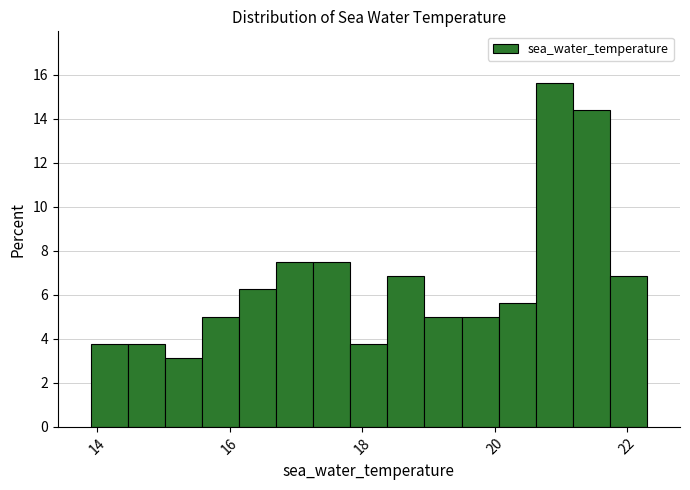

Around what value on the x-axis is the tallest bar? Give the approximate position of its centre, as read against the axis.

21.0